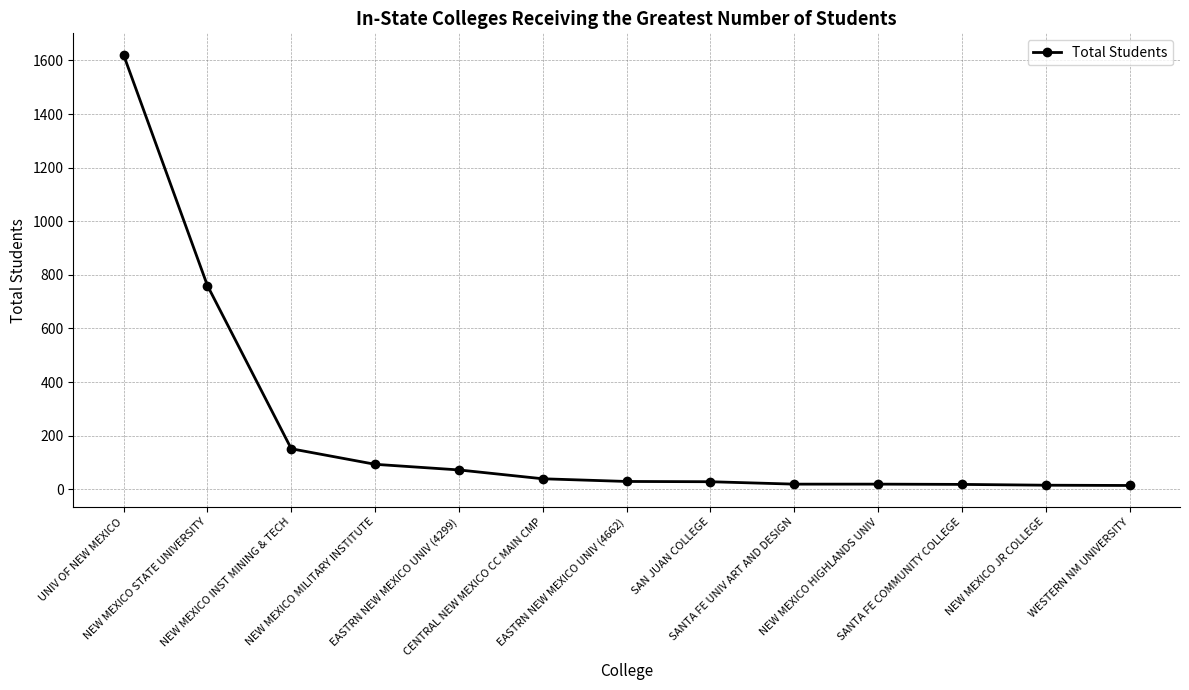

Where does the data first go above 29?

UNIV OF NEW MEXICO